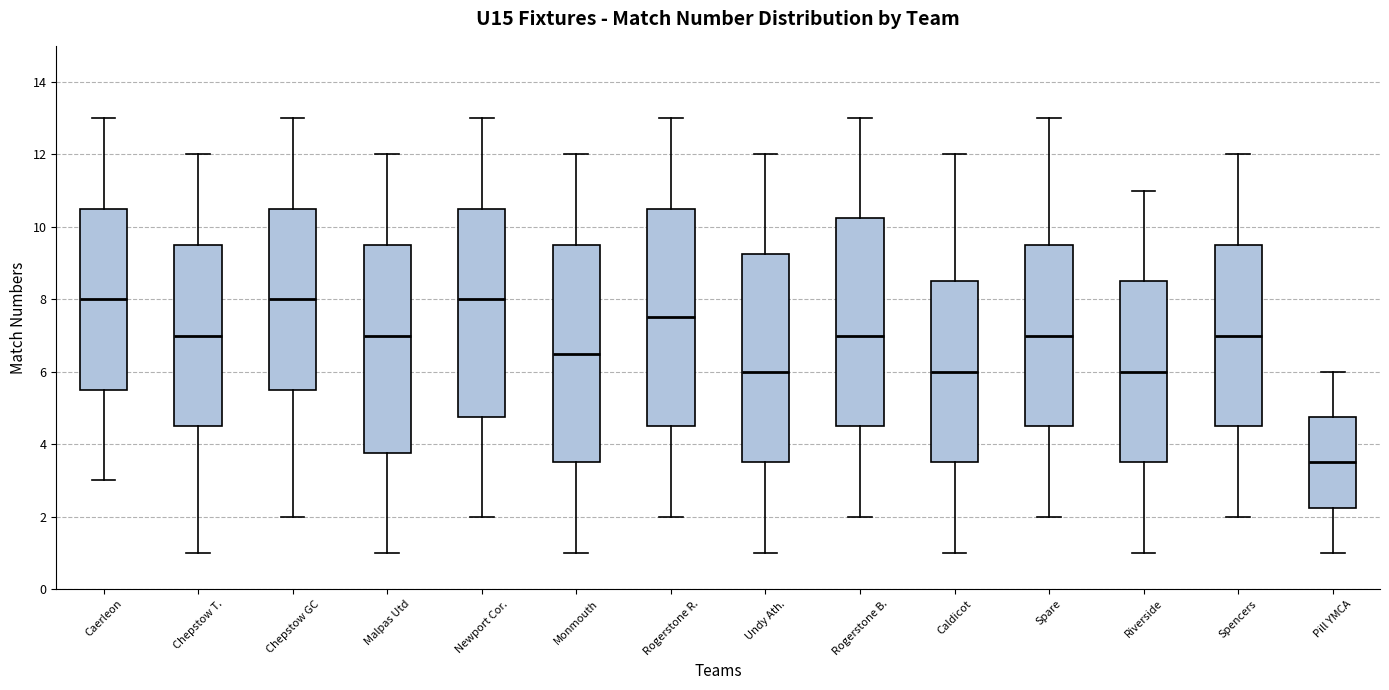

Where does the median line of the box for Chepstow GC sit on the y-axis? The values are not printed on the chart, so give them approximately, as read against the axis.

8.0